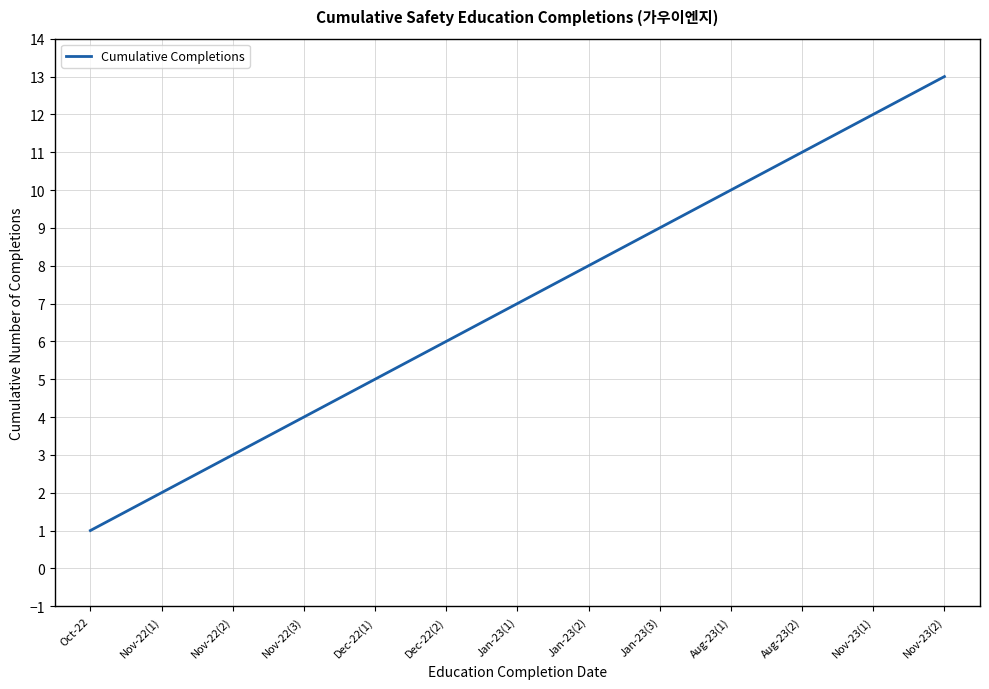

List the labels in order of value, largest first.

Nov-23(2), Nov-23(1), Aug-23(2), Aug-23(1), Jan-23(3), Jan-23(2), Jan-23(1), Dec-22(2), Dec-22(1), Nov-22(3), Nov-22(2), Nov-22(1), Oct-22